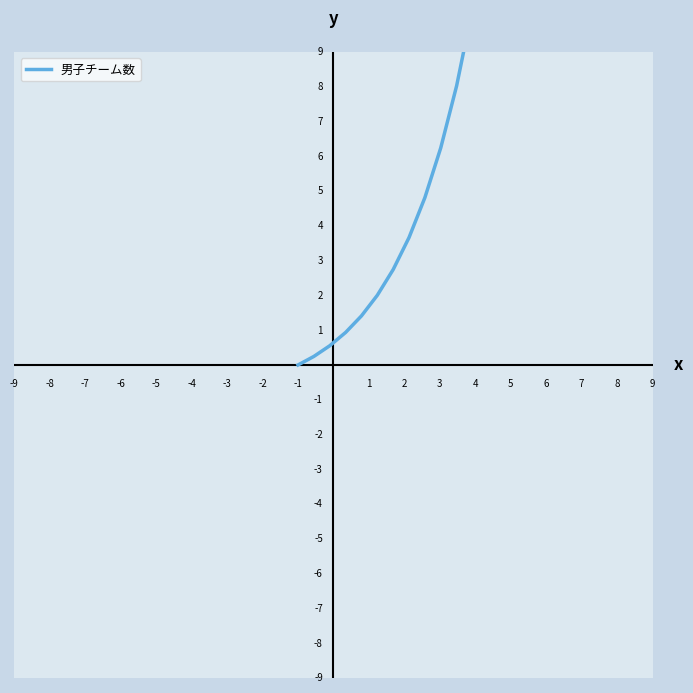

What is the value of the 9th point from the left?

4.8